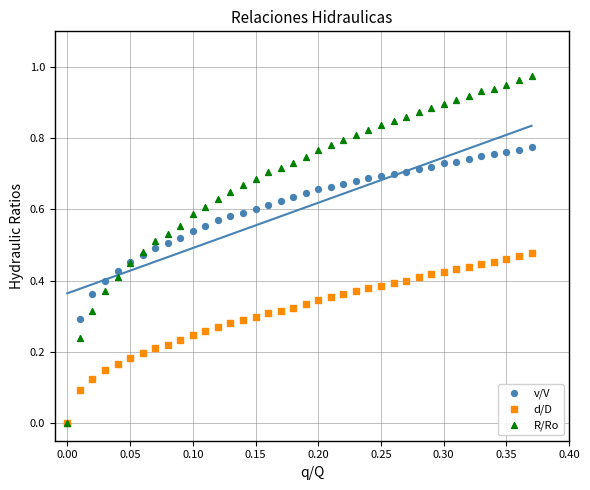

Which series contains the highest Y value?

R/Ro